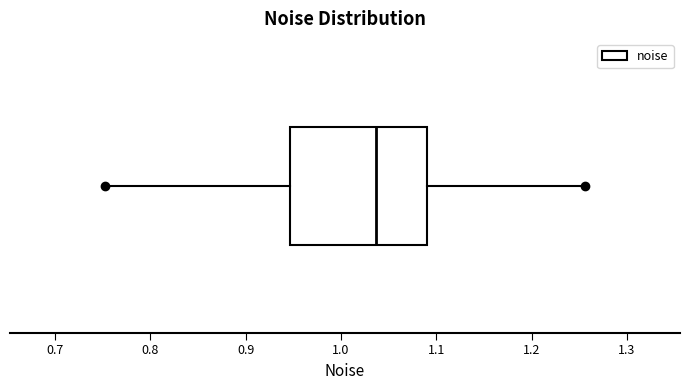

Read this box plot against the x-axis: the position of the median line, the range covered by the box, and the ends of both whiskers. The values are not printed on the chart, so give them approximately, as read against the axis.

median 1.04, box 0.95 to 1.09, whiskers 0.75 to 1.26